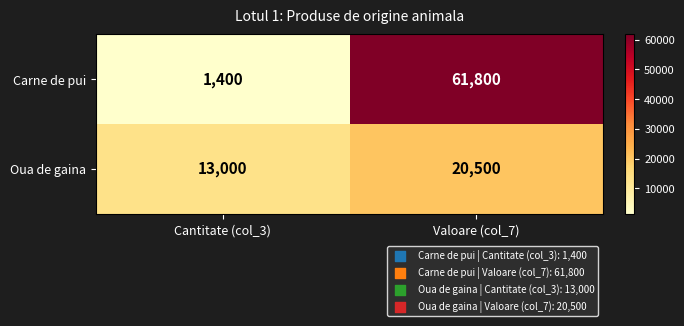

What is the difference between the maximum and minimum values in the Carne de pui series?

60400